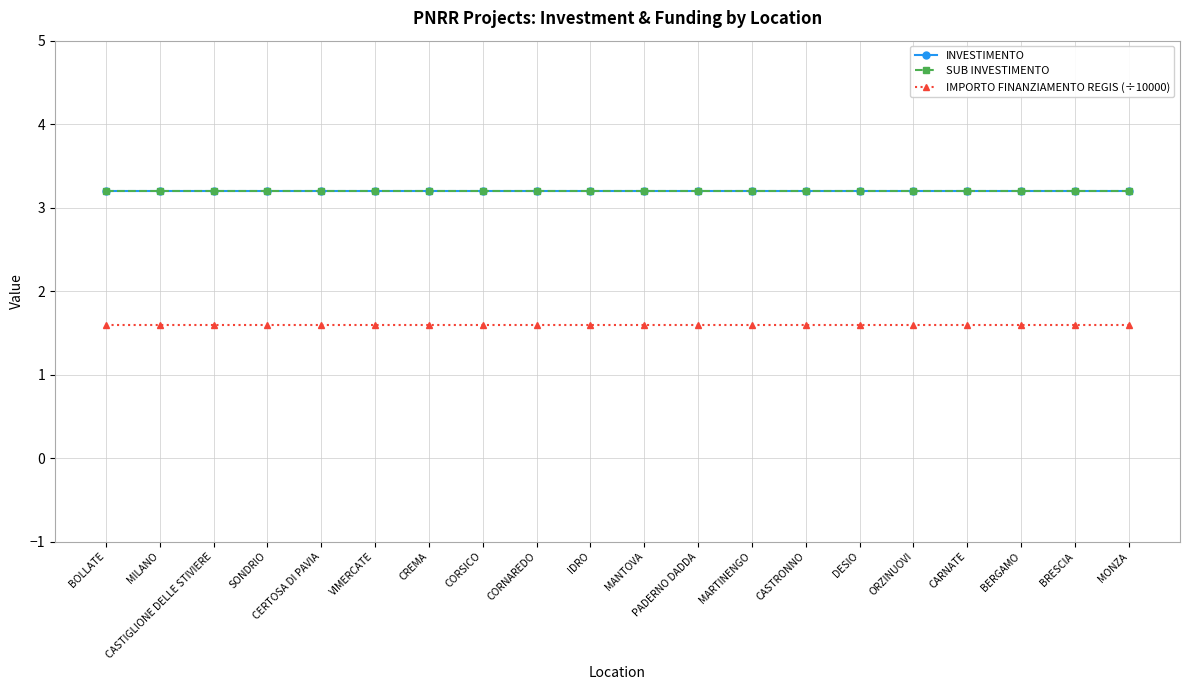

Is the value of SUB INVESTIMENTO at IDRO greater than the value of INVESTIMENTO at MARTINENGO?

No